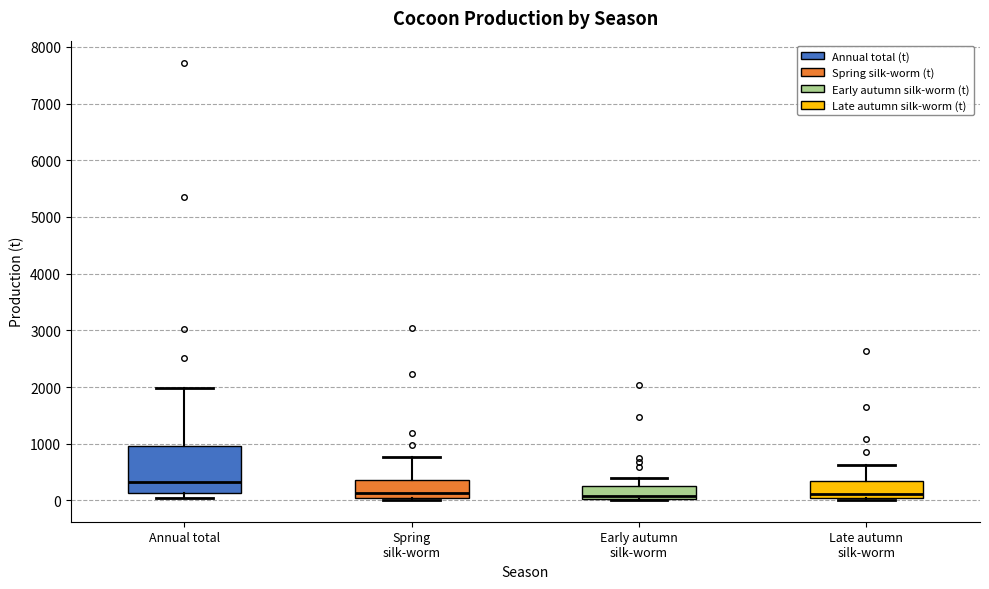

Where is the upper edge of the box for Annual total on the y-axis? The values are not printed on the chart, so give them approximately, as read against the axis.

1000